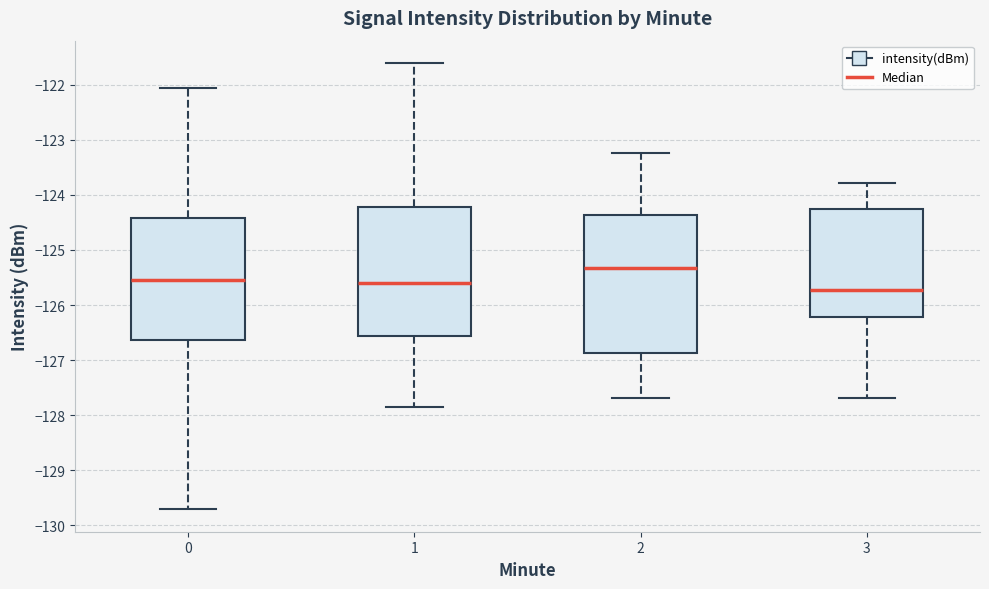

Which box is the tallest, from its lower edge to its upper edge?

2